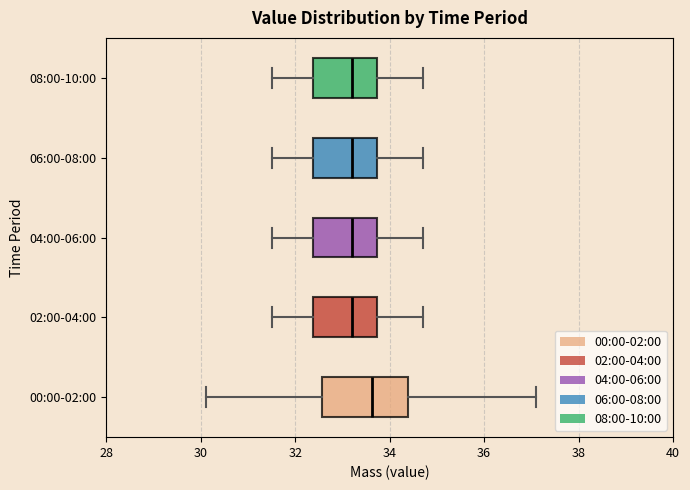

Reading bottom to top, read every box against the x-axis: the position of its median line, the range the box covers, and the ends of its whiskers. The values are not printed on the chart, so give them approximately, as read against the axis.

00:00-02:00: median 33.6, box 32.6 to 34.4, whiskers 30.2 to 37.2
02:00-04:00: median 33.2, box 32.4 to 33.8, whiskers 31.6 to 34.8
04:00-06:00: median 33.2, box 32.4 to 33.8, whiskers 31.6 to 34.8
06:00-08:00: median 33.2, box 32.4 to 33.8, whiskers 31.6 to 34.8
08:00-10:00: median 33.2, box 32.4 to 33.8, whiskers 31.6 to 34.8